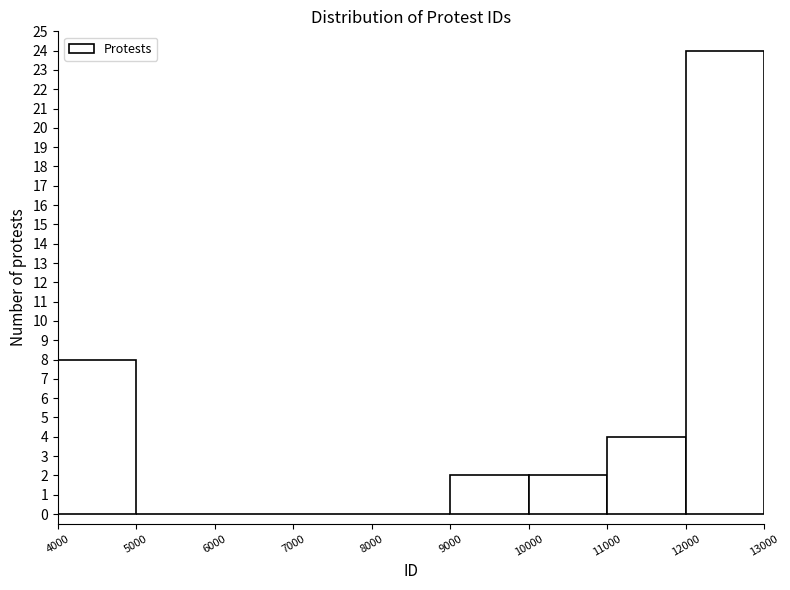

Reading left to right, transcribe this chart: for each bar, give the range it covers on the x-axis and its height. The values are not printed on the chart, so give them approximately, as read against the axis.

4000 to 5000: 8
5000 to 6000: 0
6000 to 7000: 0
7000 to 8000: 0
8000 to 9000: 0
9000 to 10000: 2
10000 to 11000: 2
11000 to 12000: 4
12000 to 13000: 24